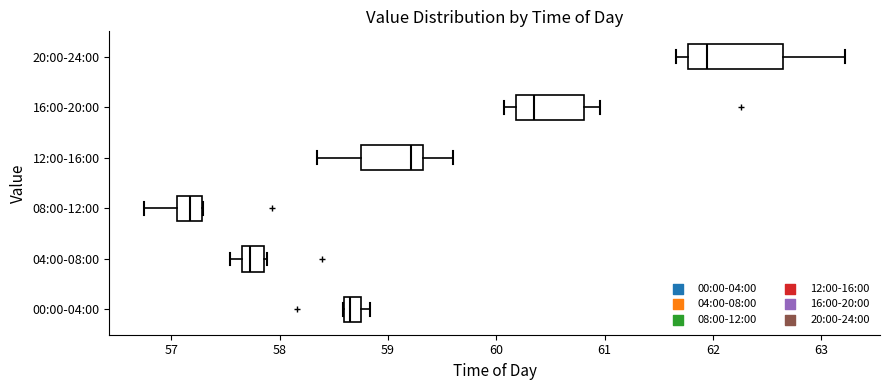

Where is the left edge of the box for 04:00-08:00 on the x-axis? The values are not printed on the chart, so give them approximately, as read against the axis.

57.7